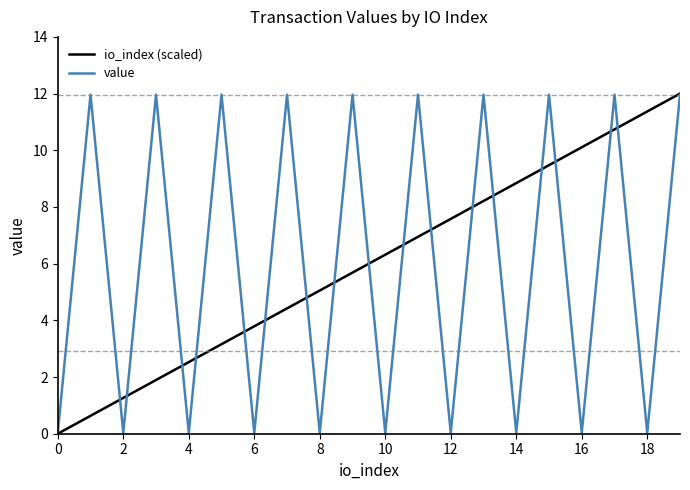

What is the maximum value for io_index (scaled)?

12.0